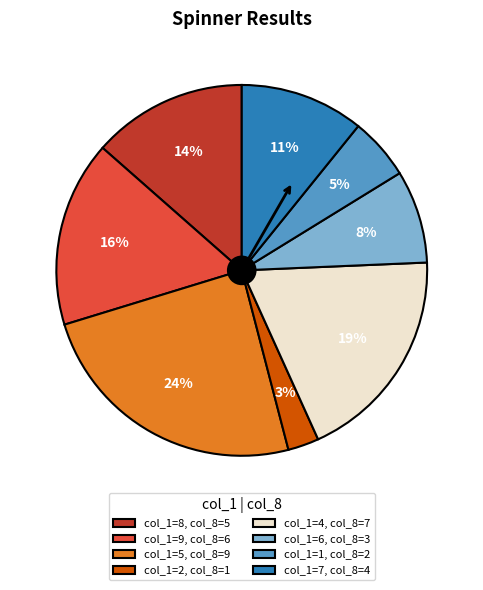

To the nearest percent, what portion does col_1=6, col_8=3 represent?

8%